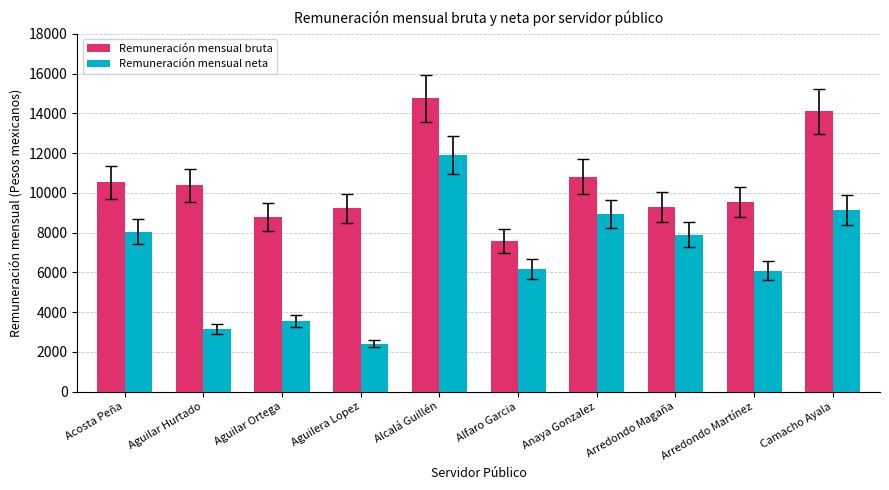

Which series has the widest spread of values?

Remuneración mensual neta